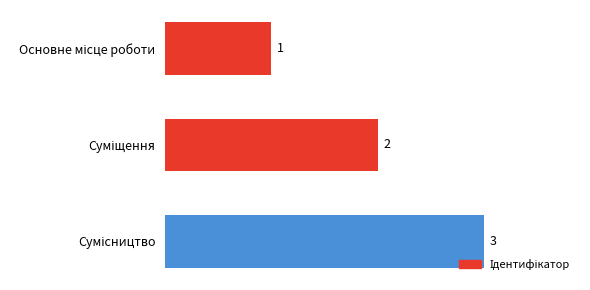

What is the sum of all values?

6